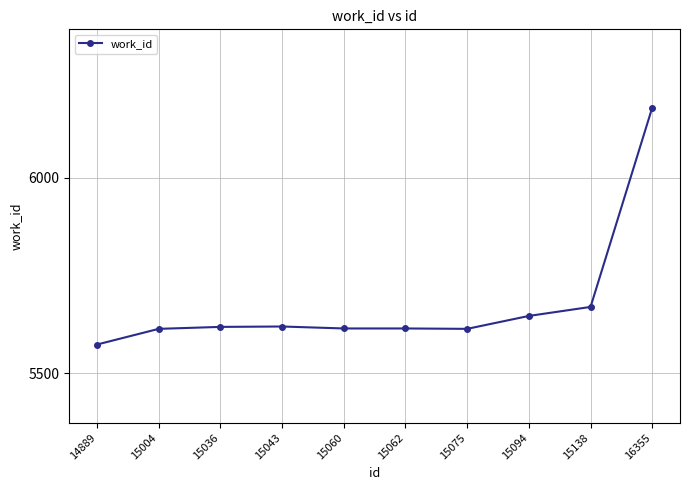

What is the sum of the values at 15004 and 15036?

11233